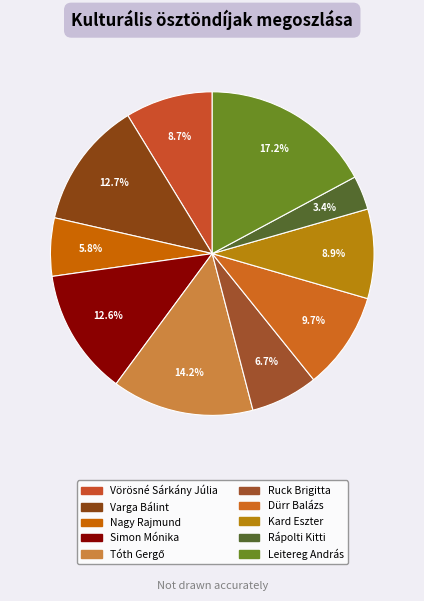

Count the number of slices in the pie.

10